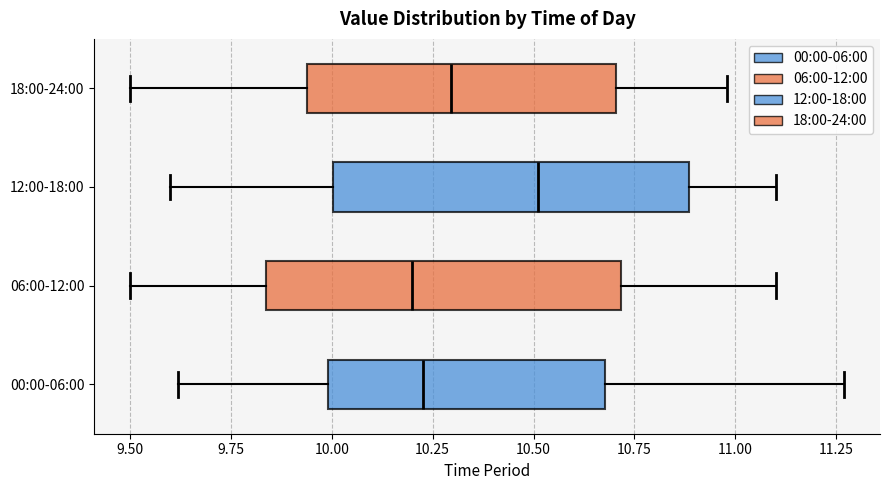

Reading bottom to top, transcribe this box plot: for each box, give where its median line is, the range the box spans, and where its two whiskers end, as read against the x-axis. The values are not printed on the chart, so give them approximately, as read against the axis.

00:00-06:00: median 10.25, box 10.00 to 10.70, whiskers 9.60 to 11.25
06:00-12:00: median 10.20, box 9.85 to 10.70, whiskers 9.50 to 11.10
12:00-18:00: median 10.50, box 10.00 to 10.90, whiskers 9.60 to 11.10
18:00-24:00: median 10.30, box 9.95 to 10.70, whiskers 9.50 to 11.00